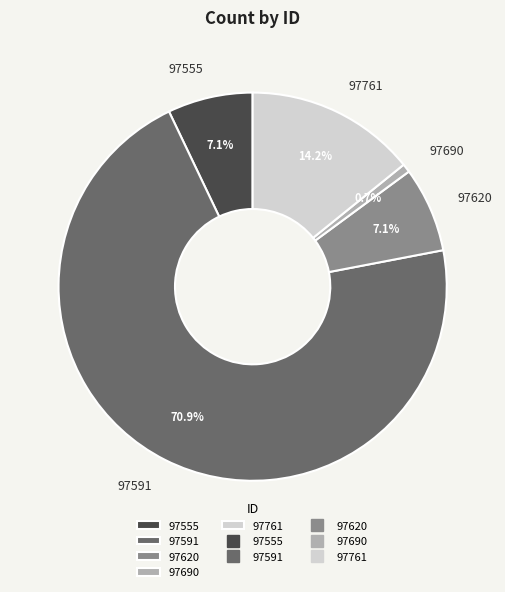

Between 97591 and 97761, which is larger?

97591